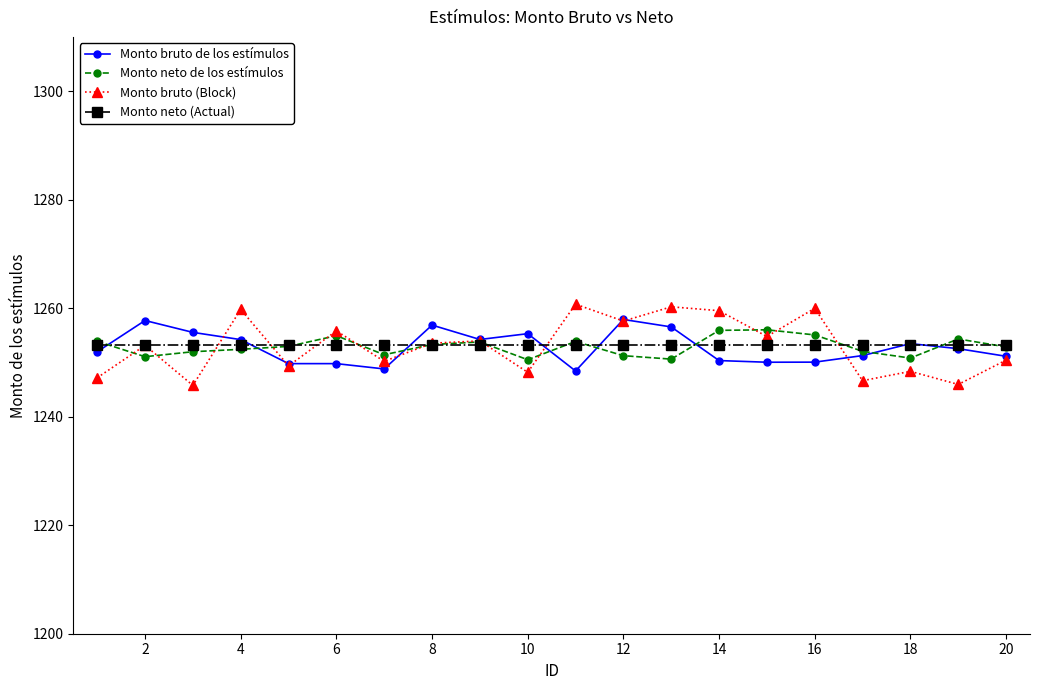

What is the minimum value shown in the chart?

1245.8